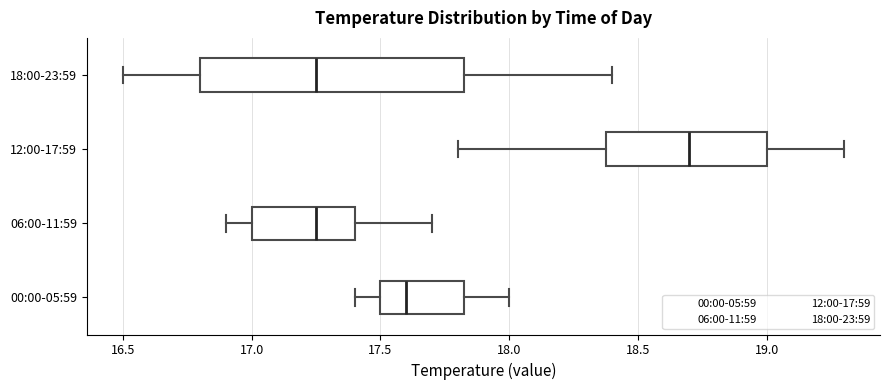

Reading bottom to top, read every box against the x-axis: the position of its median line, the range the box covers, and the ends of its whiskers. The values are not printed on the chart, so give them approximately, as read against the axis.

00:00-05:59: median 17.60, box 17.50 to 17.85, whiskers 17.40 to 18.00
06:00-11:59: median 17.25, box 17.00 to 17.40, whiskers 16.90 to 17.70
12:00-17:59: median 18.70, box 18.40 to 19.00, whiskers 17.80 to 19.30
18:00-23:59: median 17.25, box 16.80 to 17.85, whiskers 16.50 to 18.40